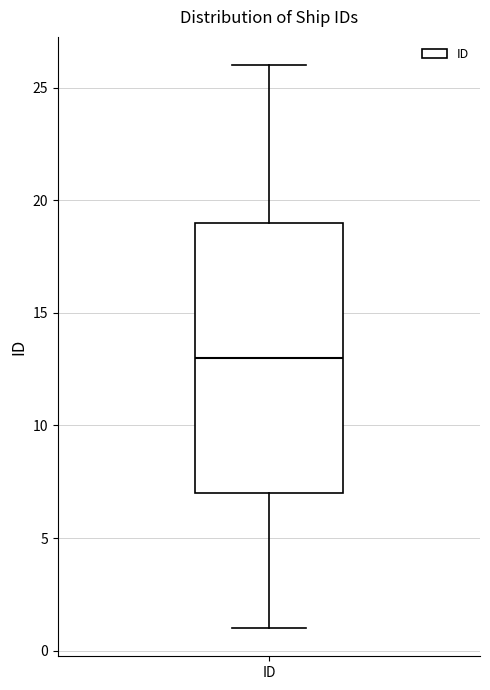

Where does the median line of the box for ID sit on the y-axis? The values are not printed on the chart, so give them approximately, as read against the axis.

13